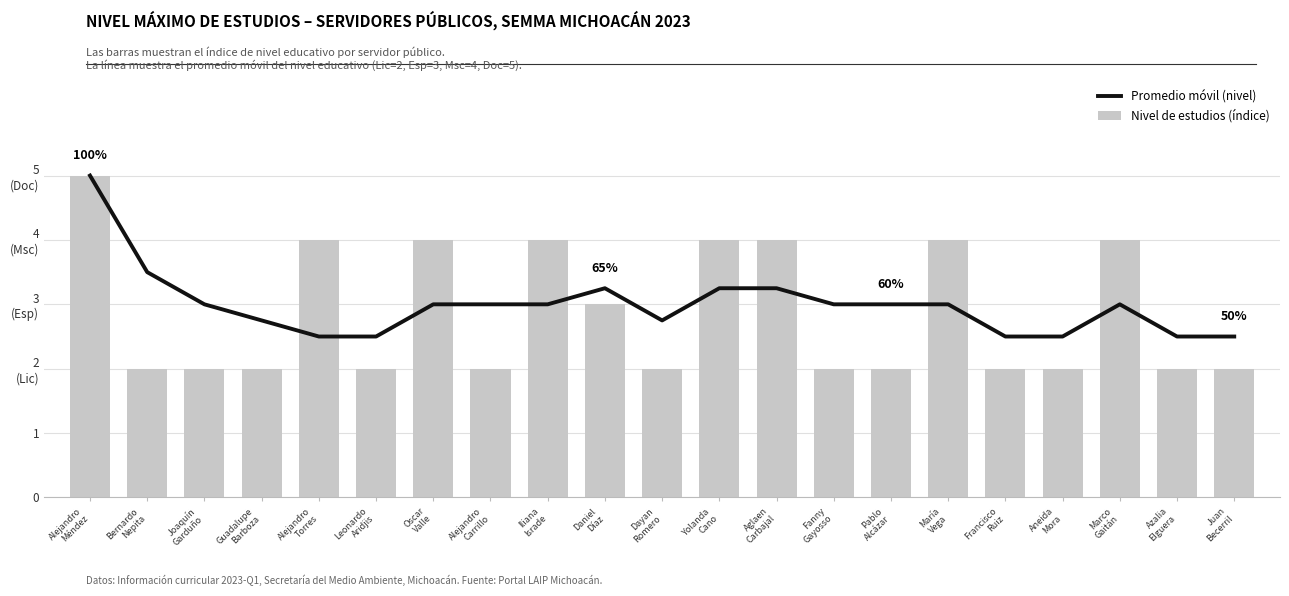

Reading left to right, list all the values displayed in this chart.

Promedio móvil (nivel): 5.0	3.5	3.0	2.8	2.5	2.5	3.0	3.0	3.0	3.2	2.8	3.2	3.2	3.0	3.0	3.0	2.5	2.5	3.0	2.5	2.5
Nivel de estudios (índice): 5.0	2.0	2.0	2.0	4.0	2.0	4.0	2.0	4.0	3.0	2.0	4.0	4.0	2.0	2.0	4.0	2.0	2.0	4.0	2.0	2.0